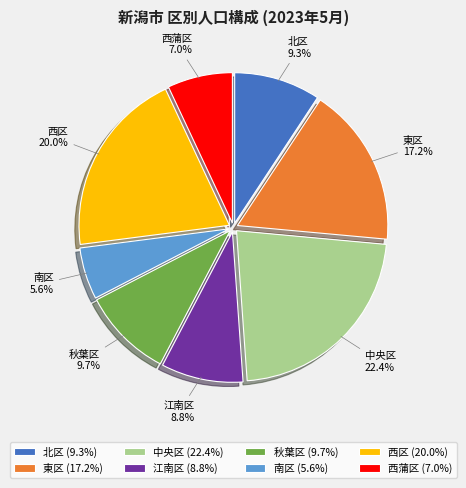

Is it true that 南区 is 1% of the pie?

False